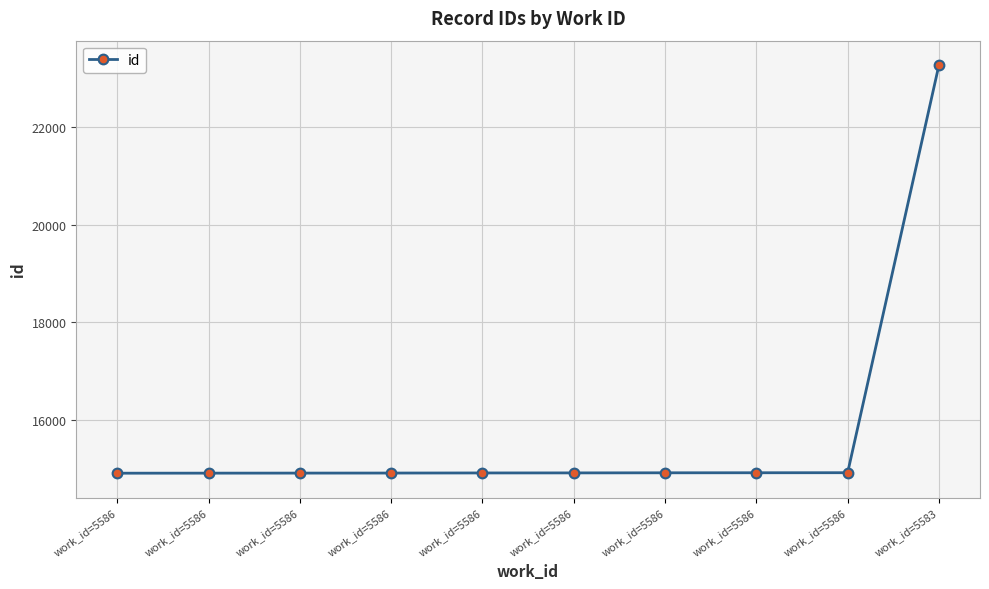

Where is the data nearest to the value 19088?

work_id=5586